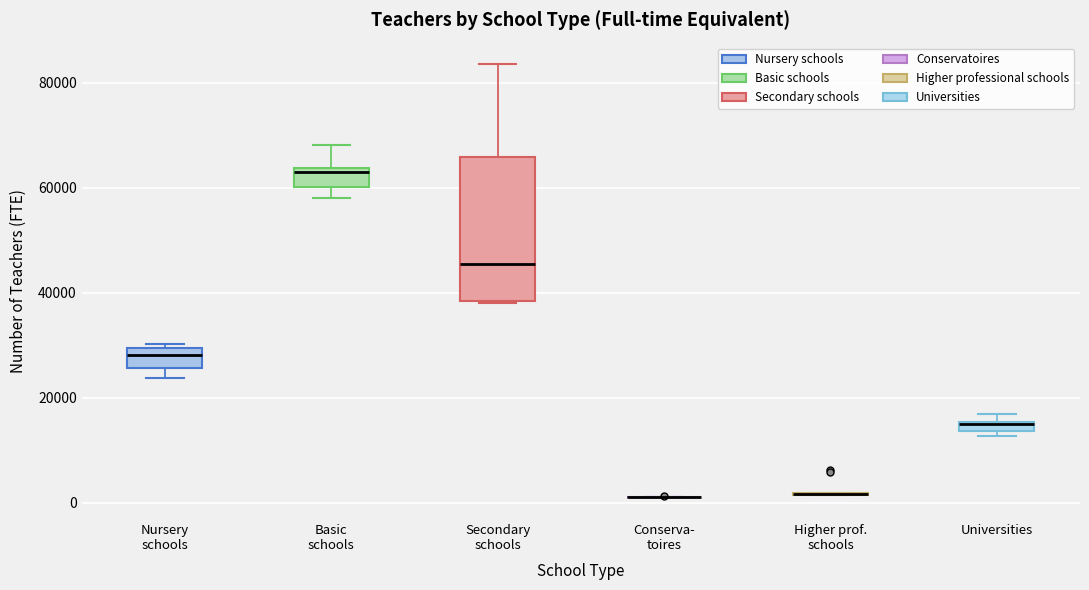

Comparing the boxes themselves (not the whiskers), which one is the tallest?

Secondary schools